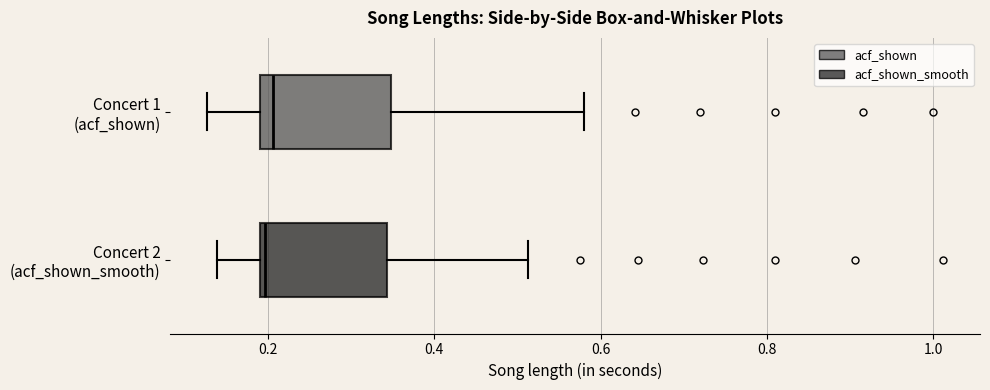

Where is the right edge of the box for Concert 2 (acf_shown_smooth) on the x-axis? The values are not printed on the chart, so give them approximately, as read against the axis.

0.34